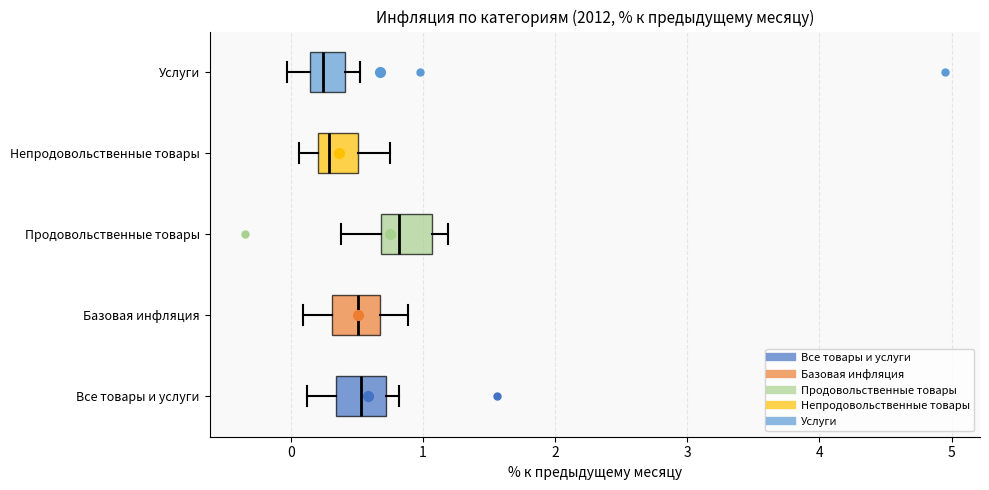

Reading bottom to top, read every box against the x-axis: the position of its median line, the range the box covers, and the ends of its whiskers. The values are not printed on the chart, so give them approximately, as read against the axis.

Все товары и услуги: median 0.5, box 0.3 to 0.7, whiskers 0.1 to 0.8
Базовая инфляция: median 0.5, box 0.3 to 0.7, whiskers 0.1 to 0.9
Продовольственные товары: median 0.8, box 0.7 to 1.1, whiskers 0.4 to 1.2
Непродовольственные товары: median 0.3, box 0.2 to 0.5, whiskers 0.1 to 0.8
Услуги: median 0.2, box 0.1 to 0.4, whiskers 0.0 to 0.5